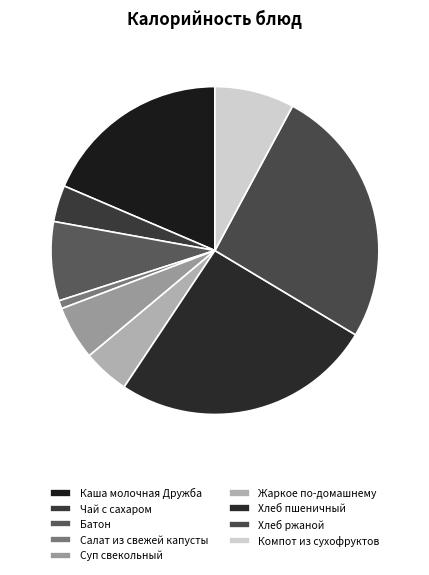

Rank the categories by value from highest to lowest.

Хлеб пшеничный, Хлеб ржаной, Каша молочная Дружба, Компот из сухофруктов, Батон, Суп свекольный, Жаркое по-домашнему, Чай с сахаром, Салат из свежей капусты